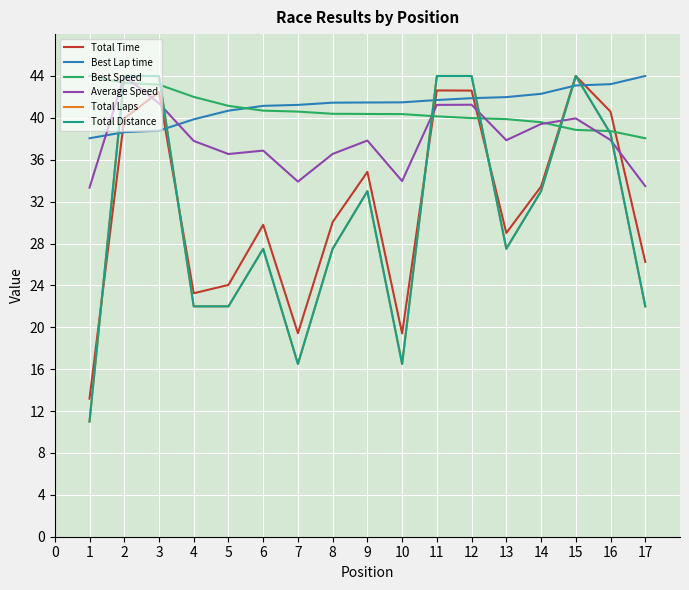

The value of Total Laps at 4 is 34.2. True or false?

False